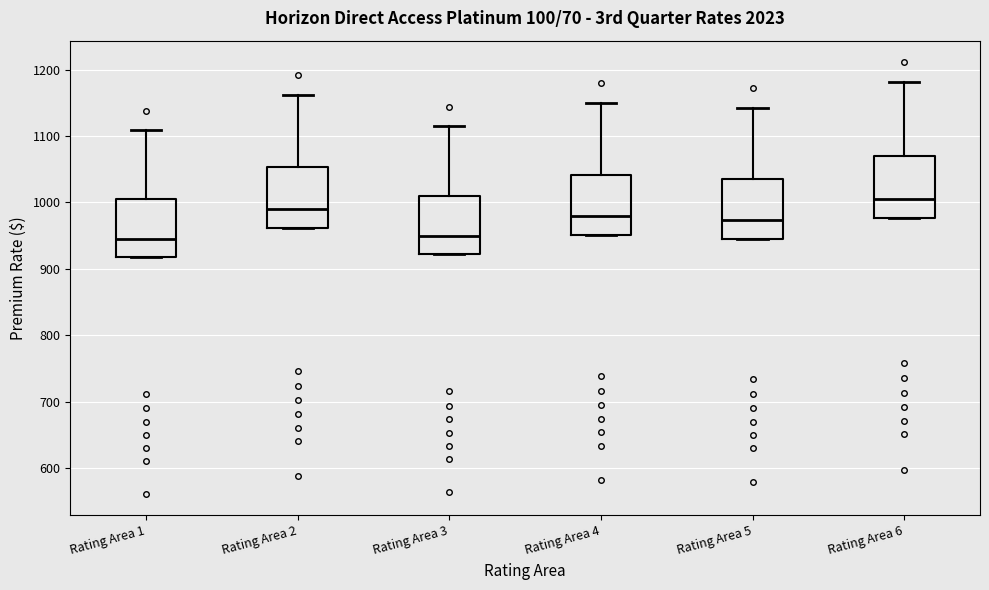

Reading left to right, transcribe this box plot: for each box, give where its median line is, the range the box spans, and where its two whiskers end, as read against the y-axis. The values are not printed on the chart, so give them approximately, as read against the axis.

Rating Area 1: median 940, box 920 to 1000, whiskers 920 to 1110
Rating Area 2: median 990, box 960 to 1050, whiskers 960 to 1160
Rating Area 3: median 950, box 920 to 1010, whiskers 920 to 1110
Rating Area 4: median 980, box 950 to 1040, whiskers 950 to 1150
Rating Area 5: median 970, box 950 to 1040, whiskers 950 to 1140
Rating Area 6: median 1010, box 980 to 1070, whiskers 980 to 1180